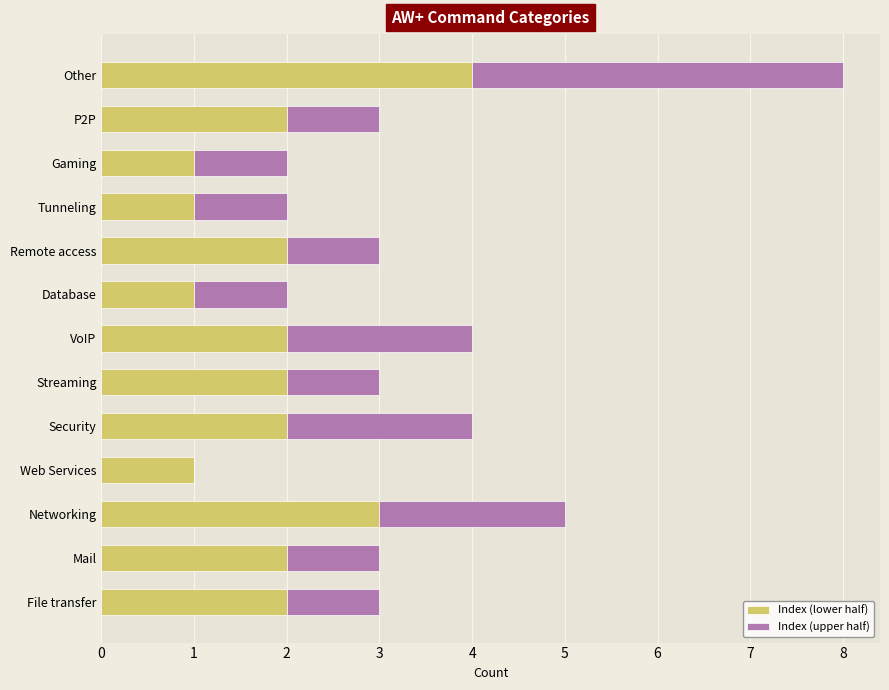

At which category is the sum across all series the highest?

Other